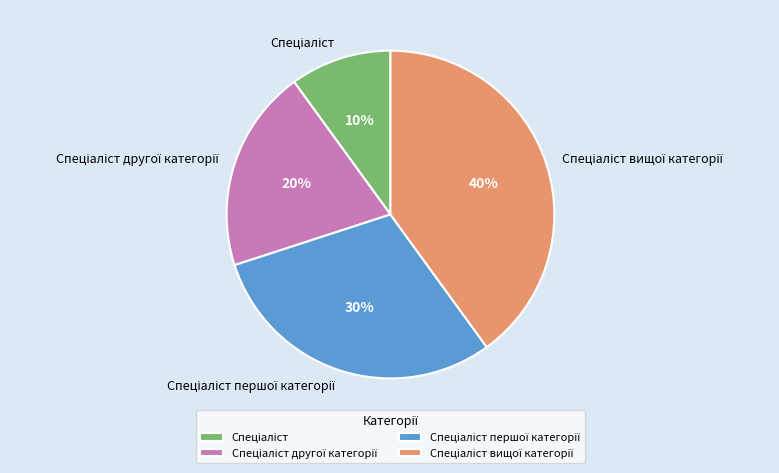

Does any single category account for the majority?

No